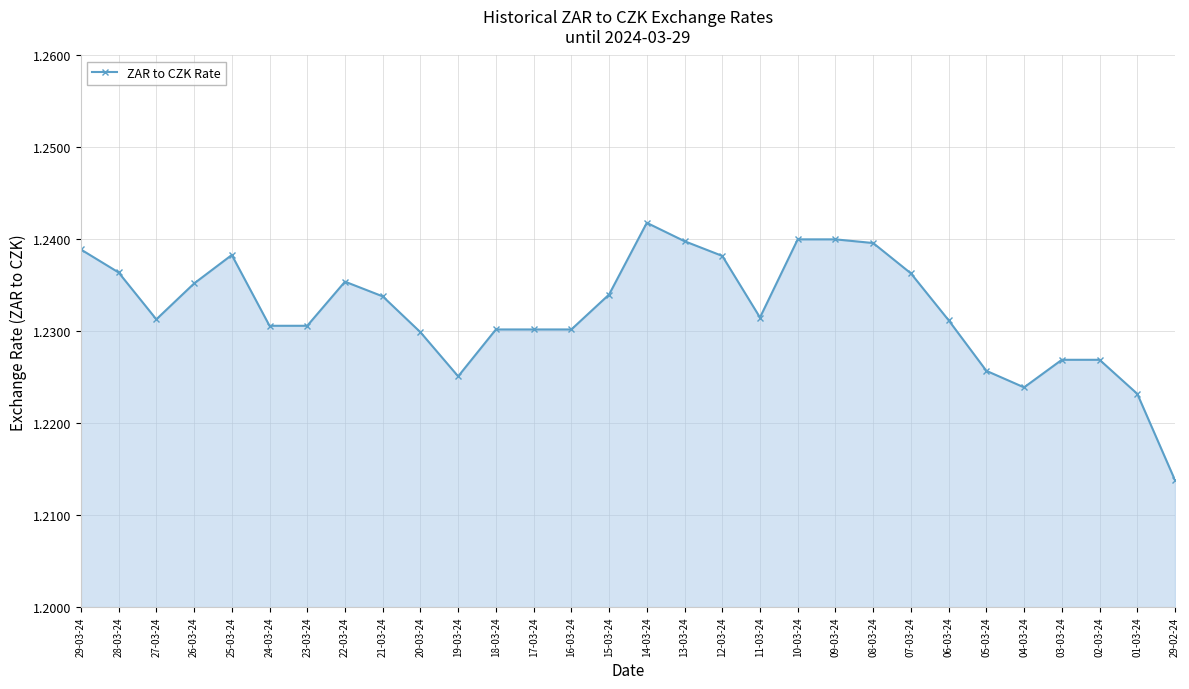

Which label corresponds to the largest value in the chart?

14-03-24